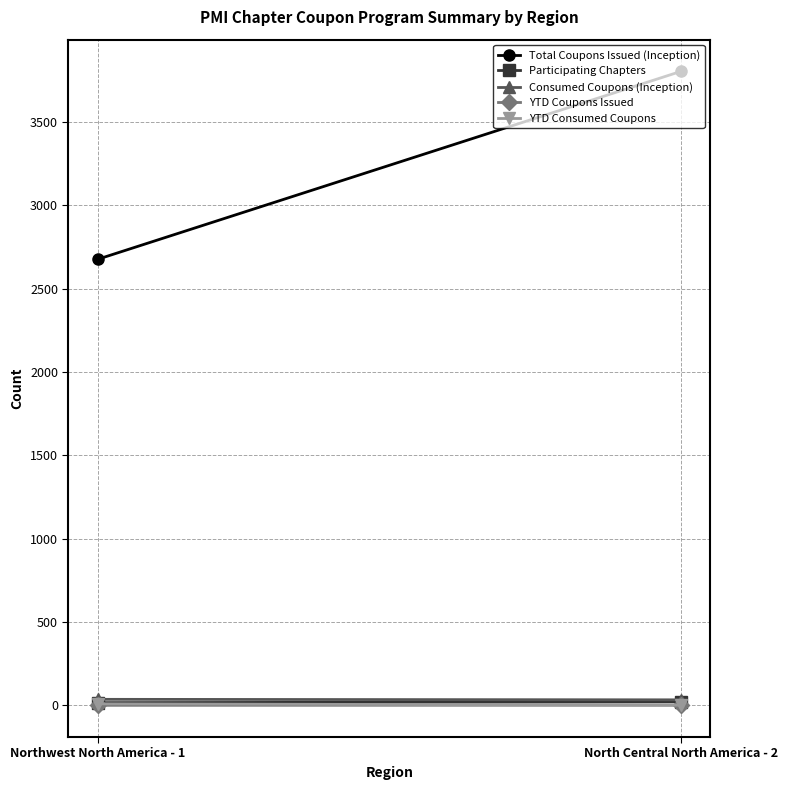

What is the value of the YTD Consumed Coupons point at the 1st from the left?

9